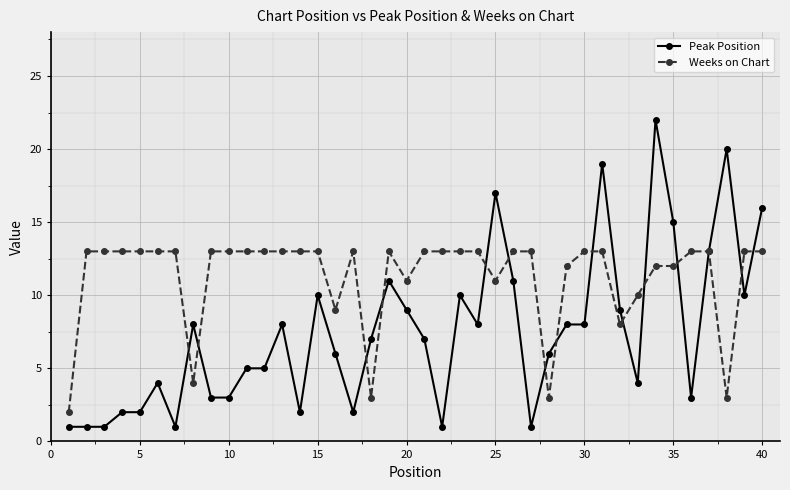

Which series has the largest total across all categories?

Weeks on Chart